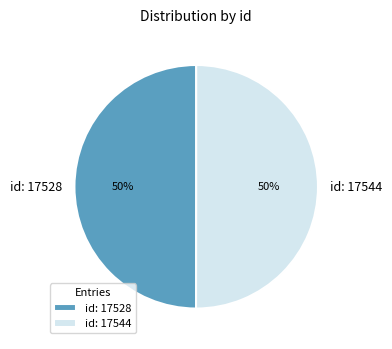

To the nearest percent, what is the average slice percentage?

50%